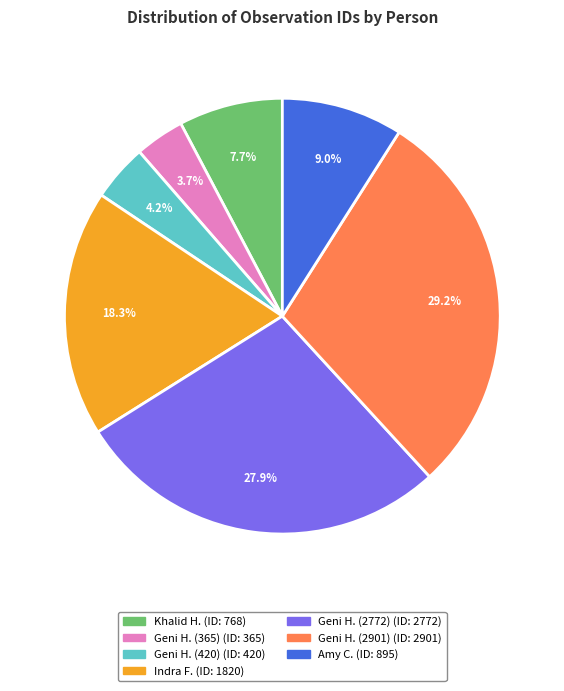

Is there a majority slice in this chart?

No